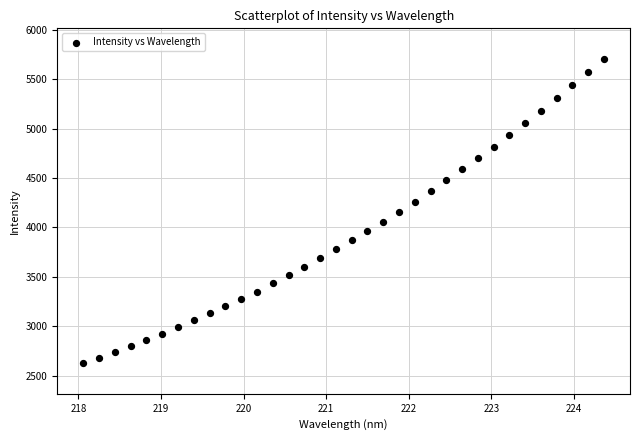

What is the range of Y values (max minus min)?

3082.5